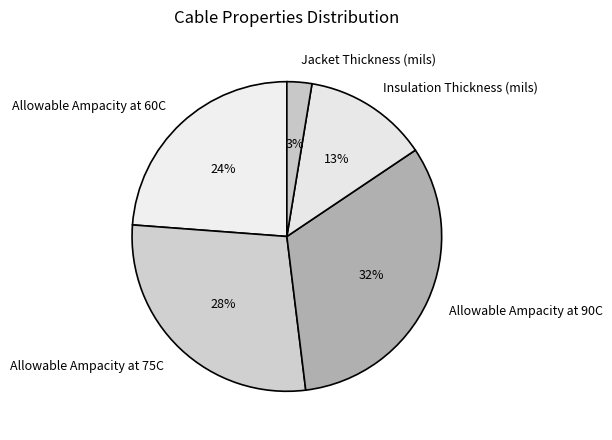

Combined, do Allowable Ampacity at 90C and Allowable Ampacity at 75C account for over 50%?

Yes